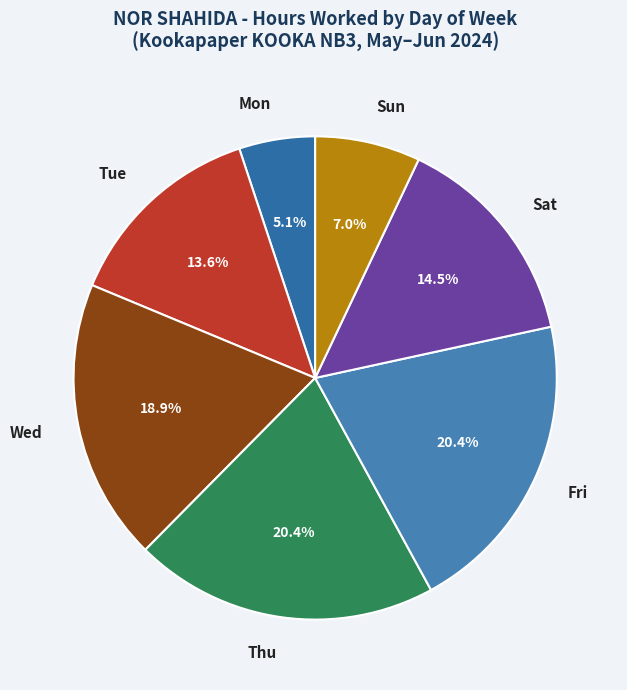

Which category has the smallest portion of the pie?

Mon